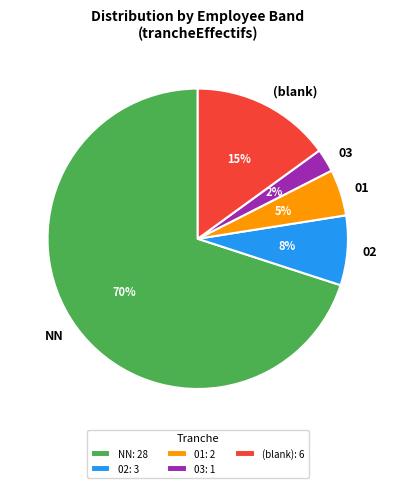

How many slices are in this pie chart?

5